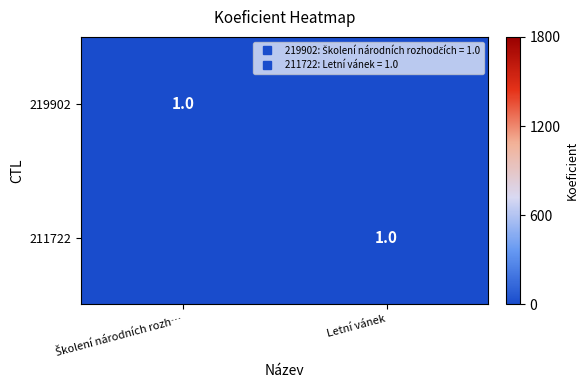

At which label does 219902 reach its minimum?

Letní vánek